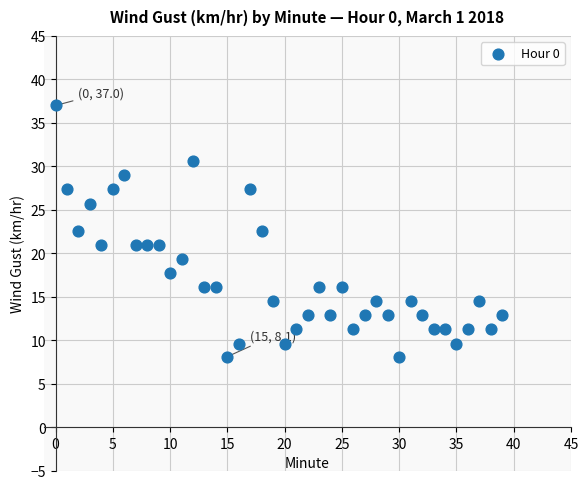

What is the range of Y values (max minus min)?

28.9